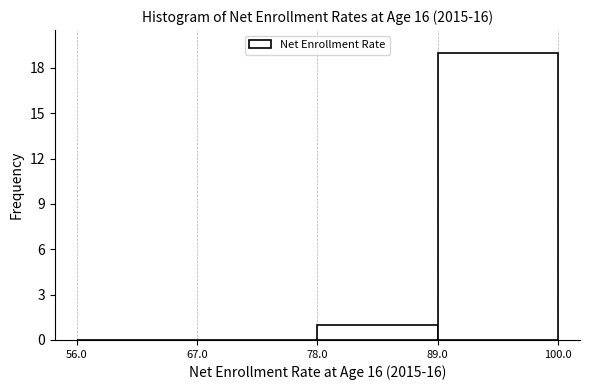

Reading left to right, transcribe this chart: for each bar, give the range it covers on the x-axis and its height. The values are not printed on the chart, so give them approximately, as read against the axis.

56.0 to 67.0: 0
67.0 to 78.0: 0
78.0 to 89.0: 1
89.0 to 100.0: 19